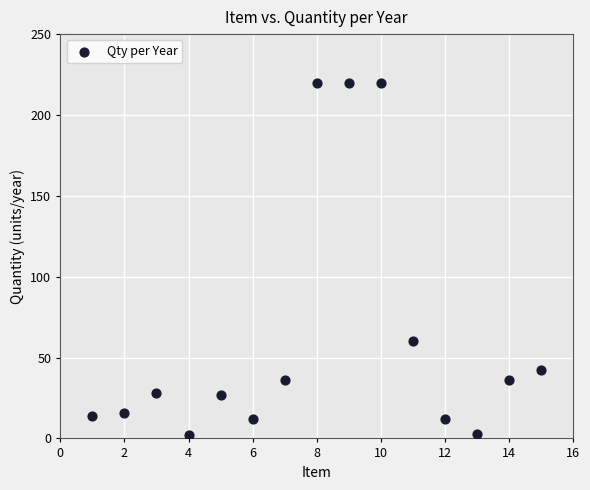

What Y value in the scatter plot is closest to 111?

60